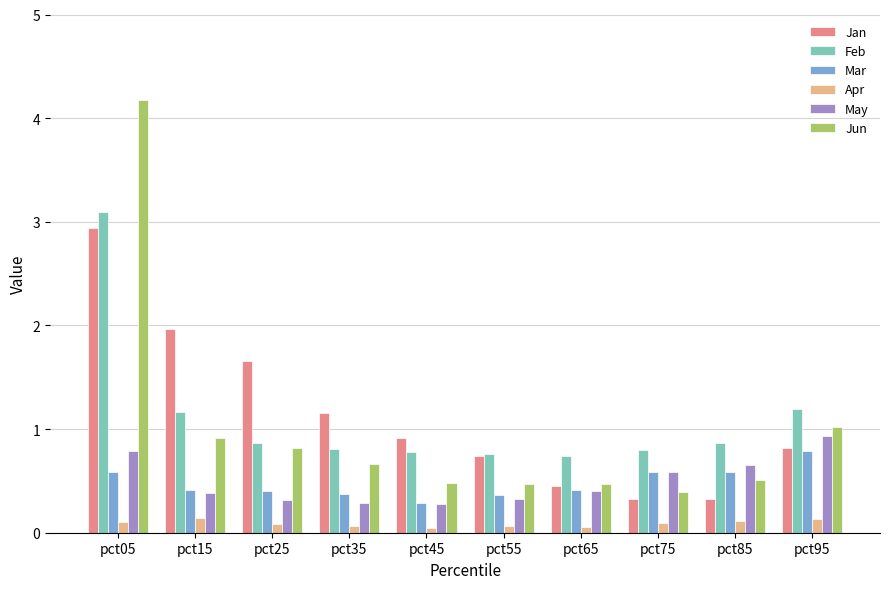

What is the difference between the highest and lowest values at pct35?

1.1